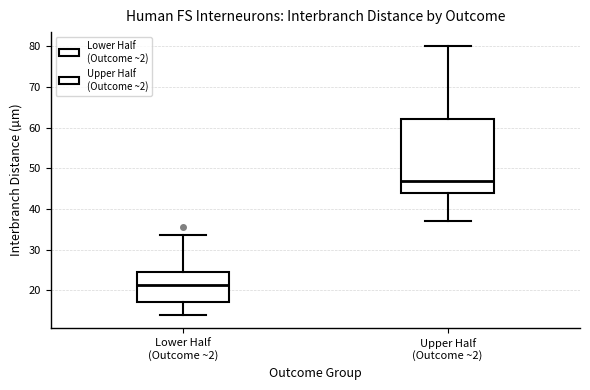

Which box is the tallest, from its lower edge to its upper edge?

Upper Half (Outcome ~2)